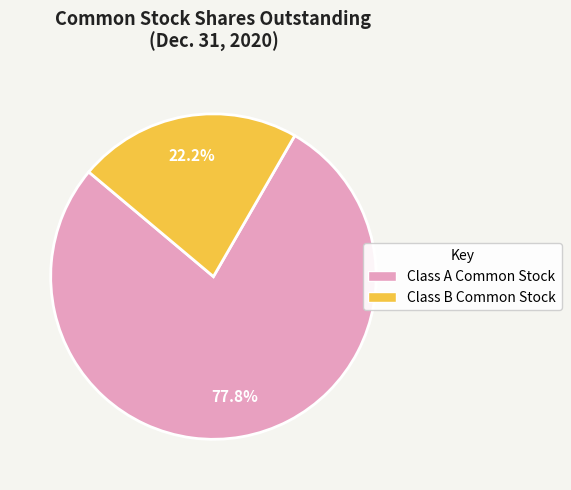

Is there any slice that represents more than half of the pie?

Yes